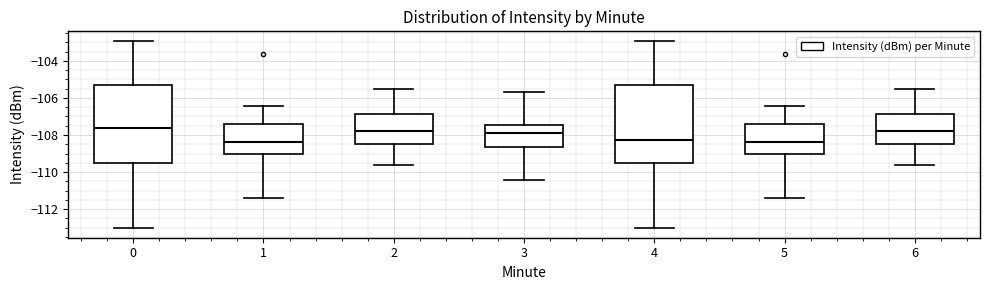

Reading left to right, read every box against the y-axis: the position of its median line, the range the box covers, and the ends of its whiskers. The values are not printed on the chart, so give them approximately, as read against the axis.

0: median -107.6, box -109.6 to -105.4, whiskers -113.0 to -103.0
1: median -108.4, box -109.0 to -107.4, whiskers -111.4 to -106.4
2: median -107.8, box -108.4 to -106.8, whiskers -109.6 to -105.4
3: median -108.0, box -108.6 to -107.4, whiskers -110.4 to -105.6
4: median -108.2, box -109.6 to -105.4, whiskers -113.0 to -103.0
5: median -108.4, box -109.0 to -107.4, whiskers -111.4 to -106.4
6: median -107.8, box -108.4 to -106.8, whiskers -109.6 to -105.4